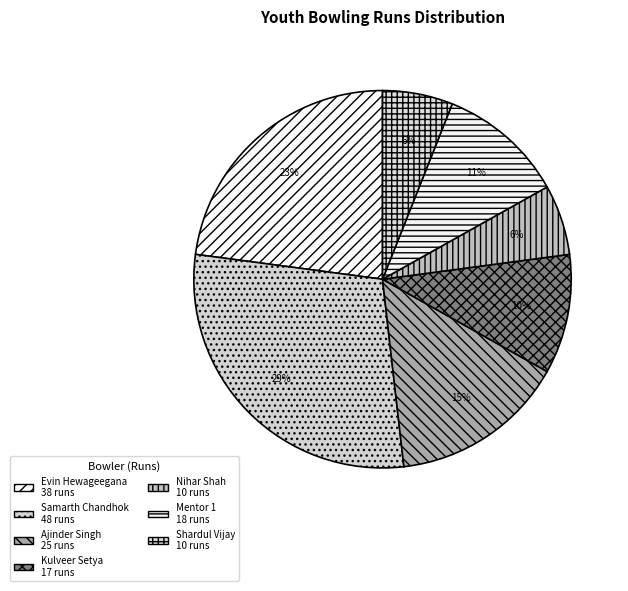

Is it true that Samarth Chandhok is 20% of the pie?

False